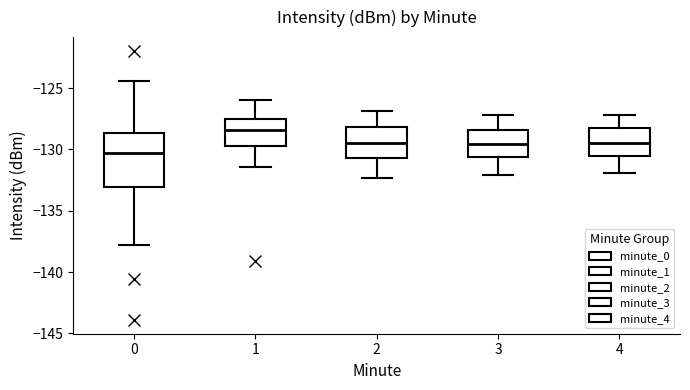

Reading left to right, transcribe this box plot: for each box, give where its median line is, the range the box spans, and where its two whiskers end, as read against the y-axis. The values are not printed on the chart, so give them approximately, as read against the axis.

0: median -130.5, box -133.0 to -128.5, whiskers -138.0 to -124.5
1: median -128.5, box -129.5 to -127.5, whiskers -131.5 to -126.0
2: median -129.5, box -130.5 to -128.0, whiskers -132.5 to -127.0
3: median -129.5, box -130.5 to -128.5, whiskers -132.0 to -127.0
4: median -129.5, box -130.5 to -128.0, whiskers -132.0 to -127.0